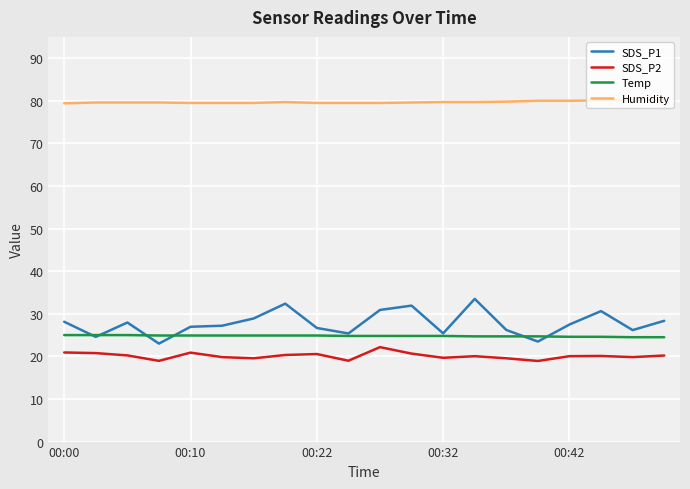

List the series in order of their peak value, highest first.

Humidity, SDS_P1, Temp, SDS_P2